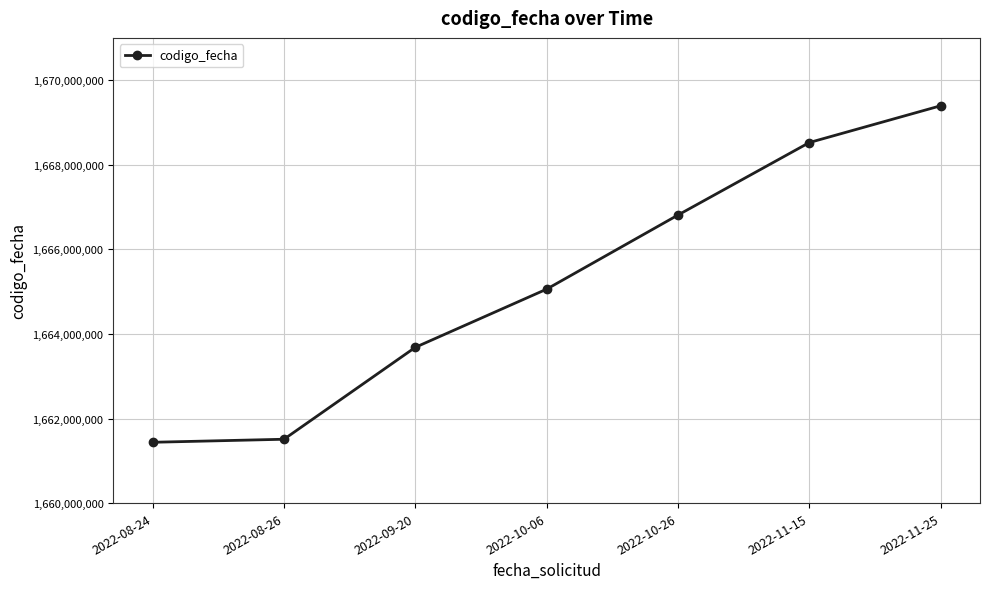

Count the number of categories in the chart.

7